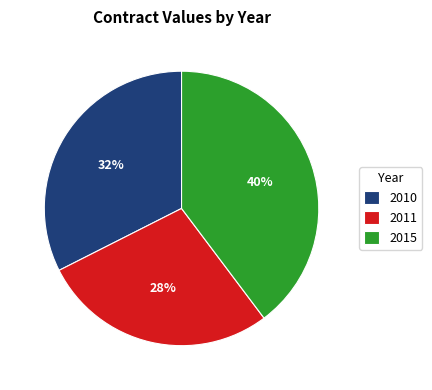

What is the largest slice in the pie chart?

2015